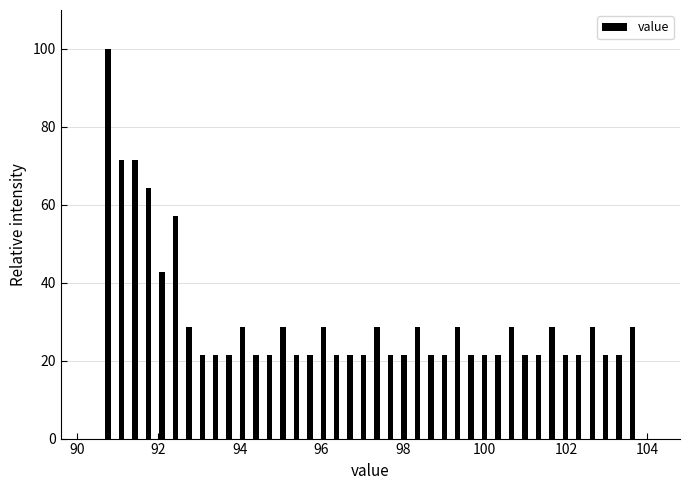

Read against the x-axis, roughly where is the centre of the tallest bar?

90.8